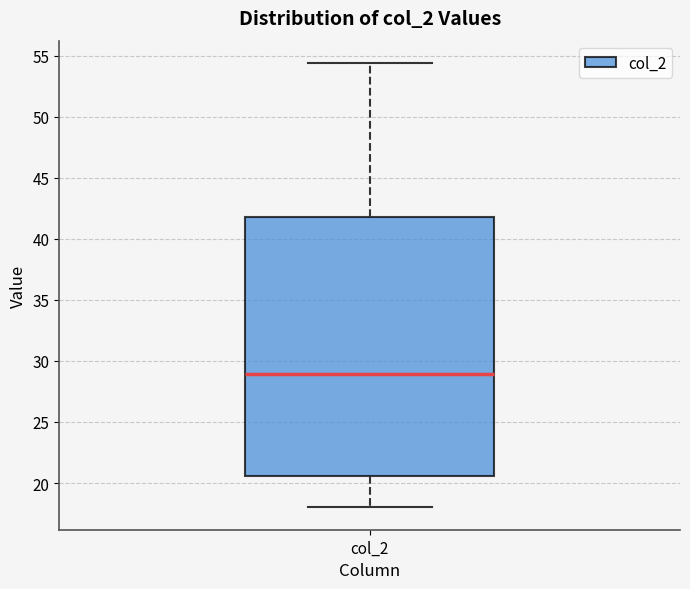

Where does the median line of the box for col_2 sit on the y-axis? The values are not printed on the chart, so give them approximately, as read against the axis.

29.0